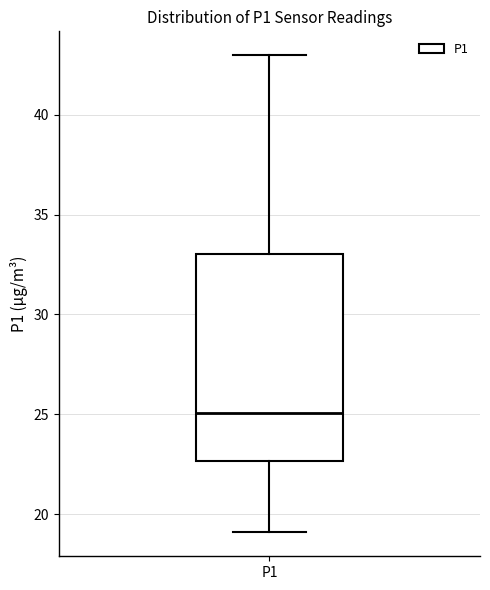

Where does the upper whisker of the box for P1 end on the y-axis? The values are not printed on the chart, so give them approximately, as read against the axis.

43.0